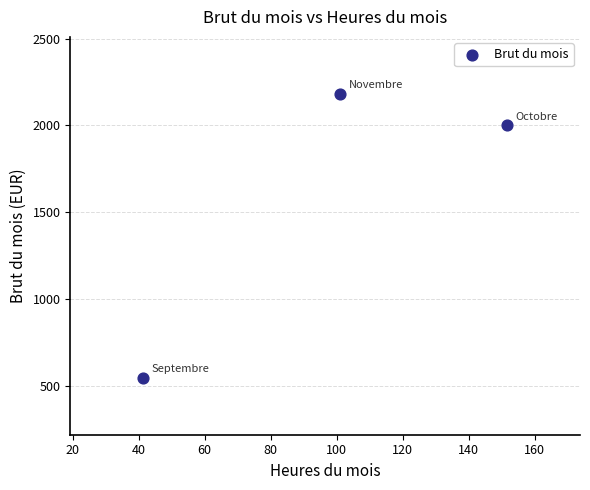

What Y value in the scatter plot is closest to 1364?

2000.0